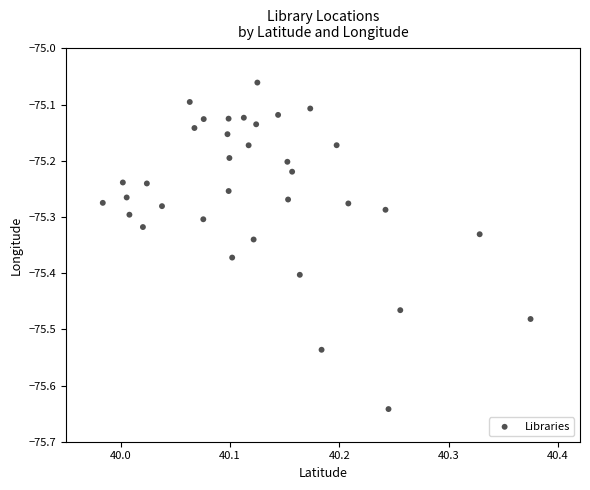

What is the range of Y values (max minus min)?

0.6